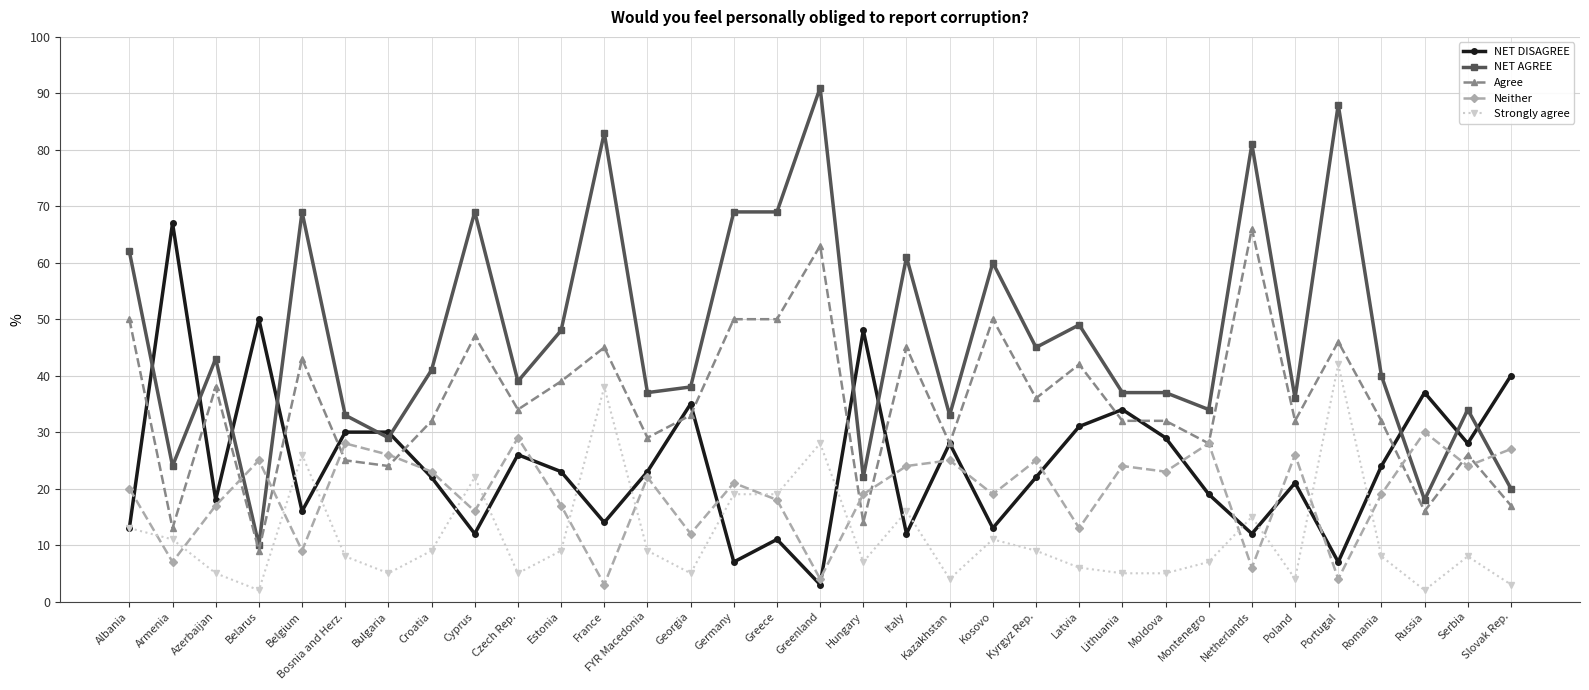

What is the total value across all series at Estonia?

136